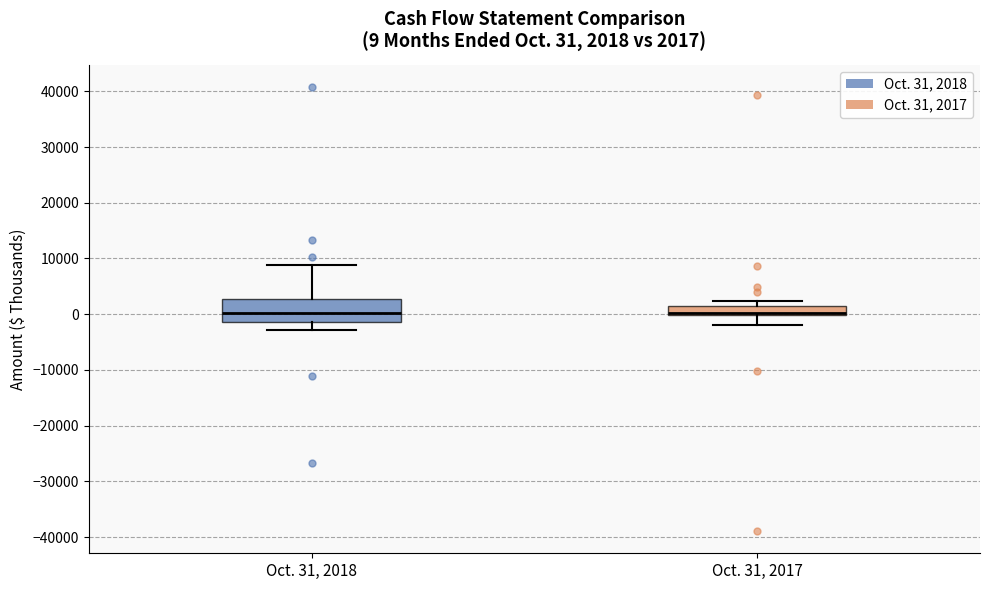

Comparing the boxes themselves (not the whiskers), which one is the tallest?

Oct. 31, 2018